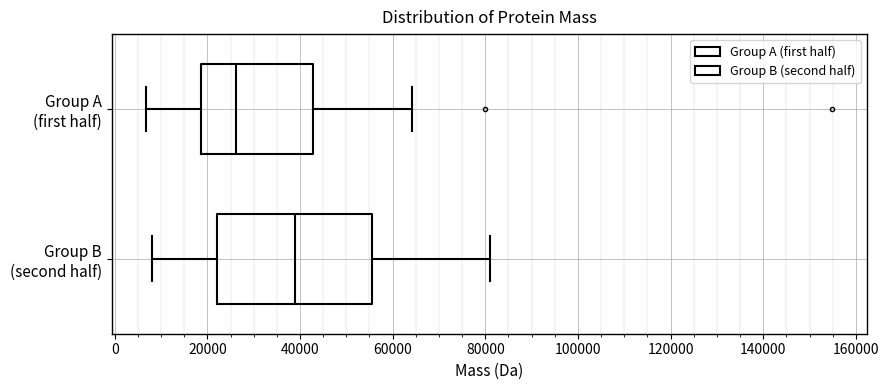

Reading bottom to top, transcribe this box plot: for each box, give where its median line is, the range the box spans, and where its two whiskers end, as read against the x-axis. The values are not printed on the chart, so give them approximately, as read against the axis.

Group B (second half): median 40000, box 22000 to 56000, whiskers 8000 to 82000
Group A (first half): median 26000, box 18000 to 42000, whiskers 6000 to 64000